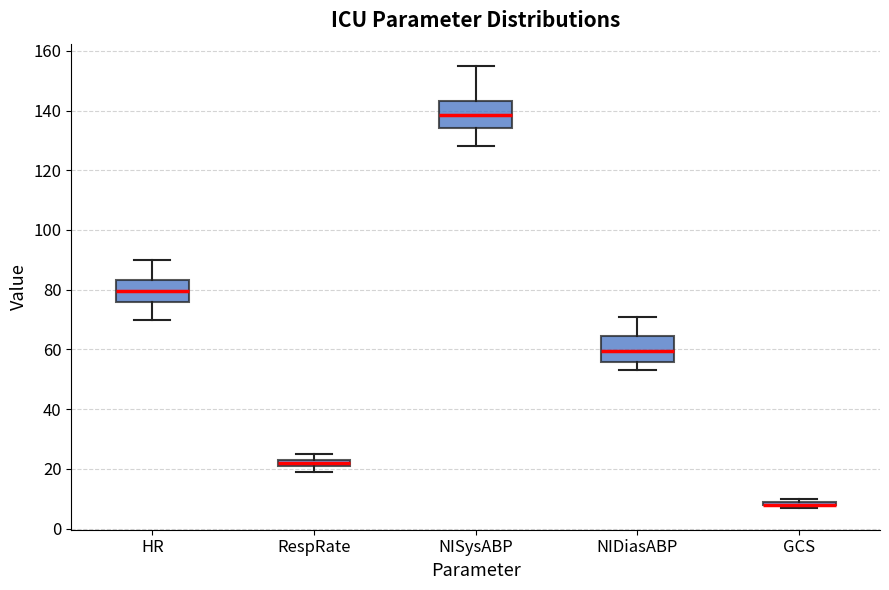

Where is the upper edge of the box for NIDiasABP on the y-axis? The values are not printed on the chart, so give them approximately, as read against the axis.

64